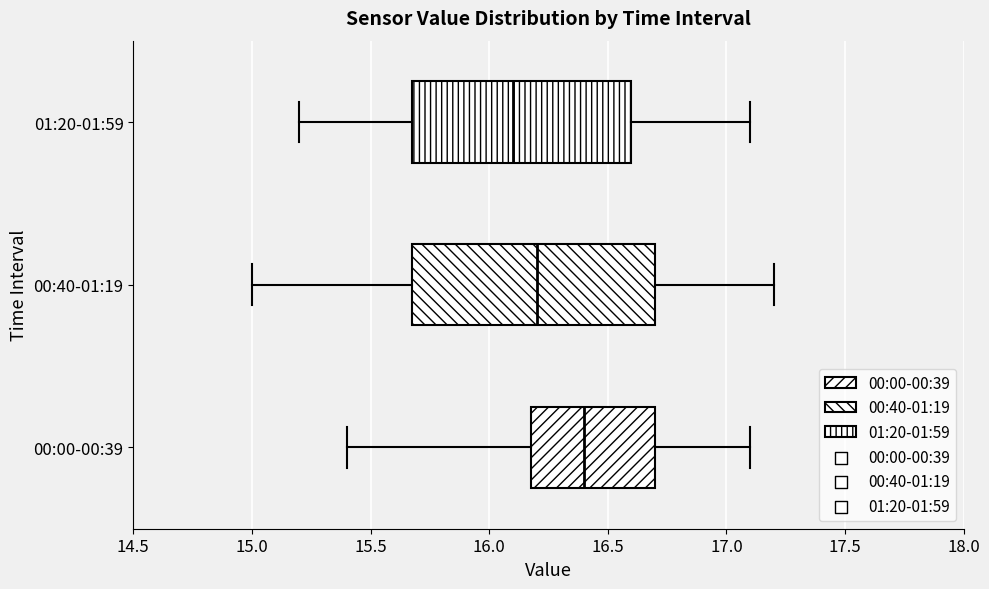

Which box's median line is the furthest to the right?

00:00-00:39